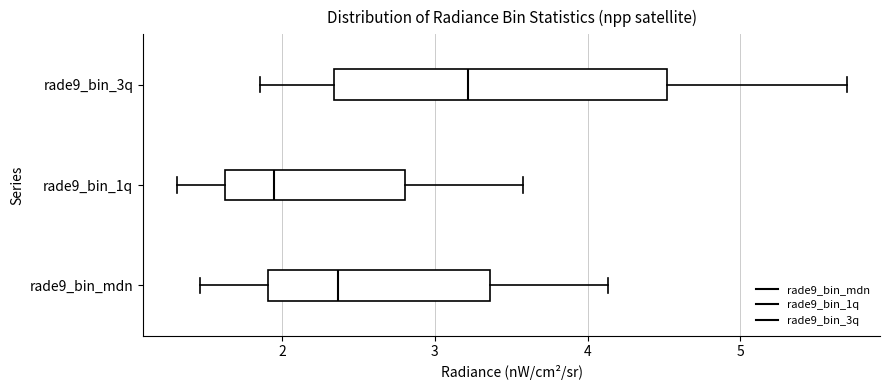

Comparing the boxes themselves (not the whiskers), which one is the widest?

rade9_bin_3q